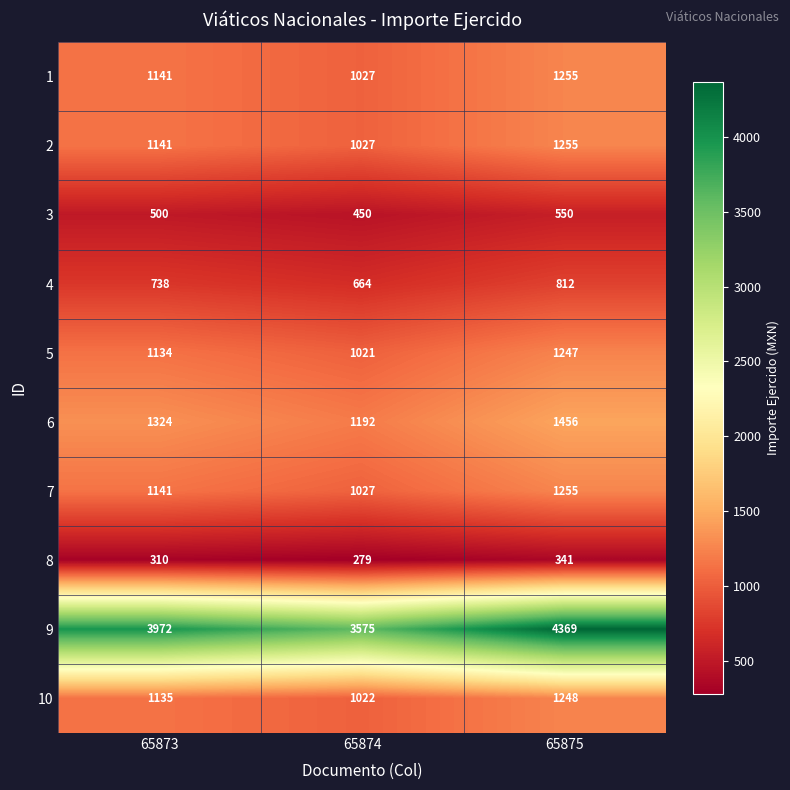

What is the average value of the 5 series?

1134